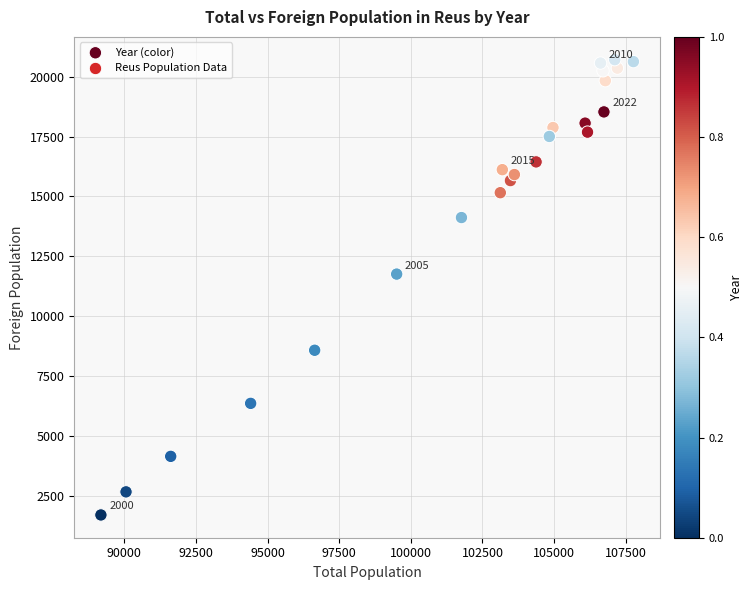

What is the range of X values (max minus min)?

18591